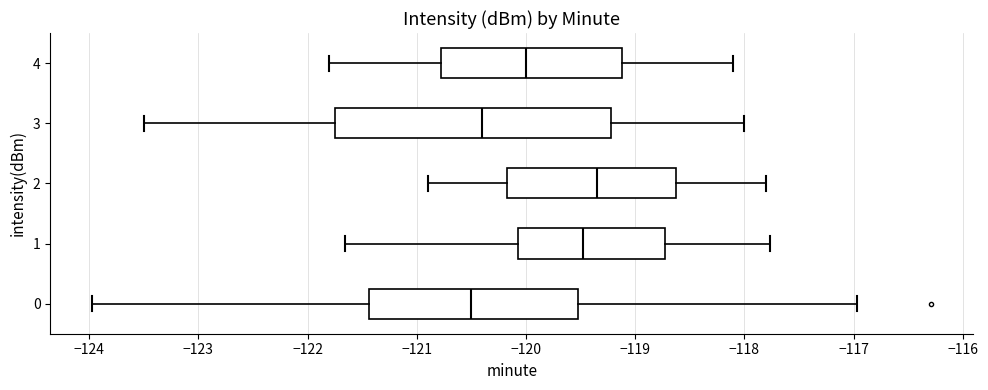

Which box is the widest, from its left edge to its right edge?

3